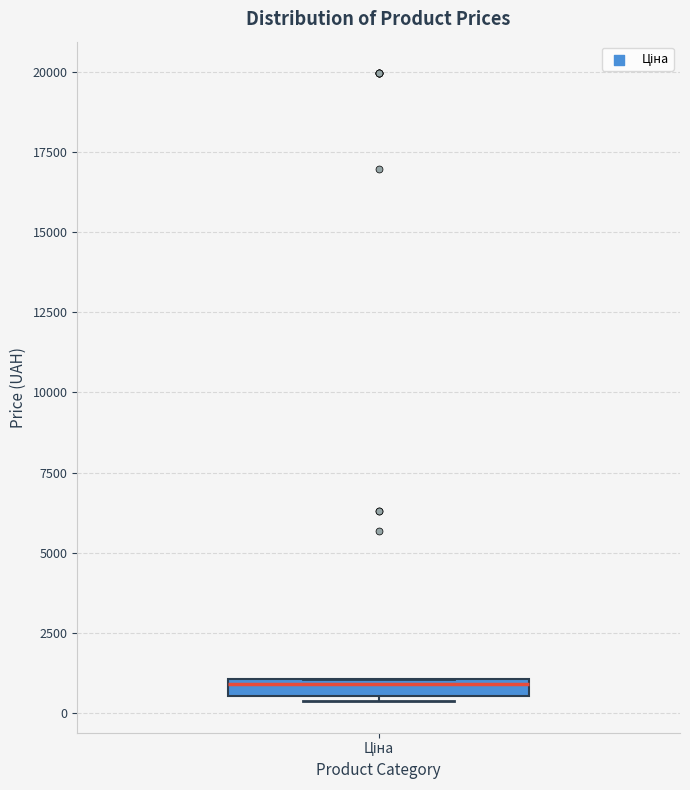

Where is the upper edge of the box for Ціна on the y-axis? The values are not printed on the chart, so give them approximately, as read against the axis.

1000